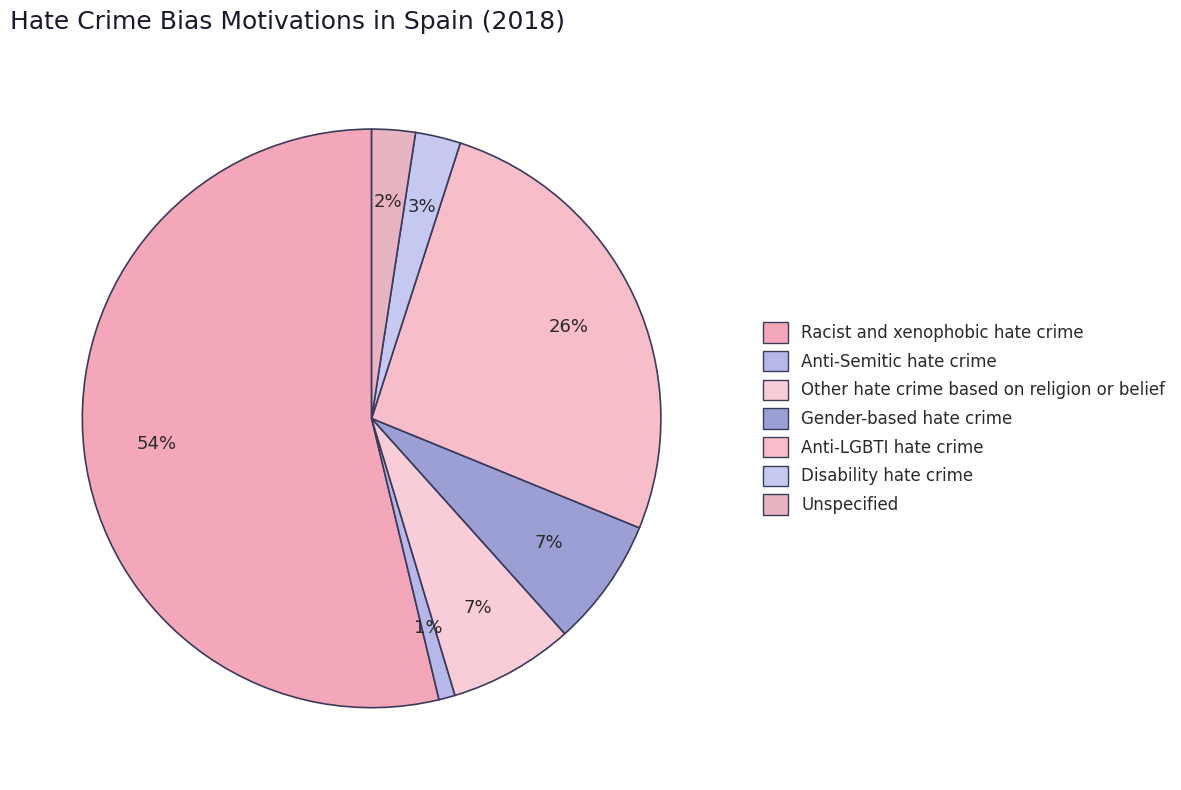

Which has a higher value, Anti-LGBTI hate crime or Disability hate crime?

Anti-LGBTI hate crime